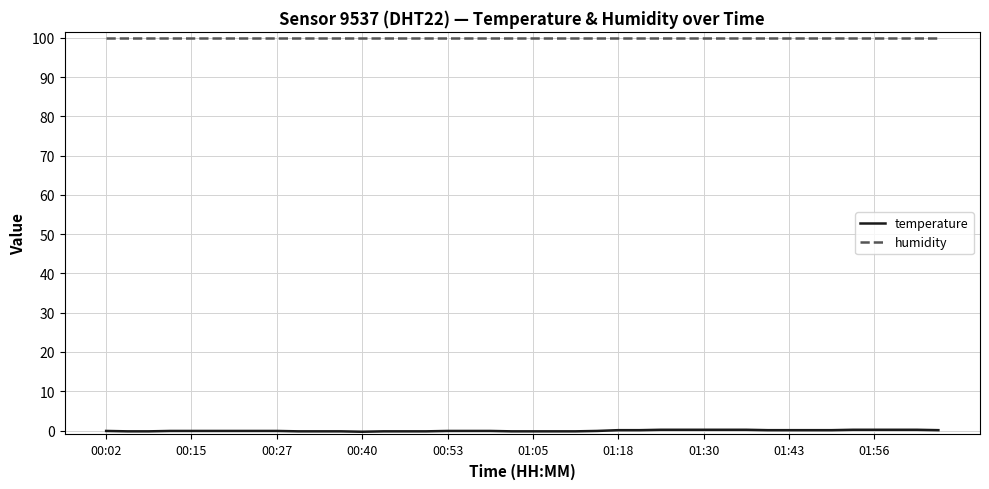

Which series has the largest total across all categories?

humidity